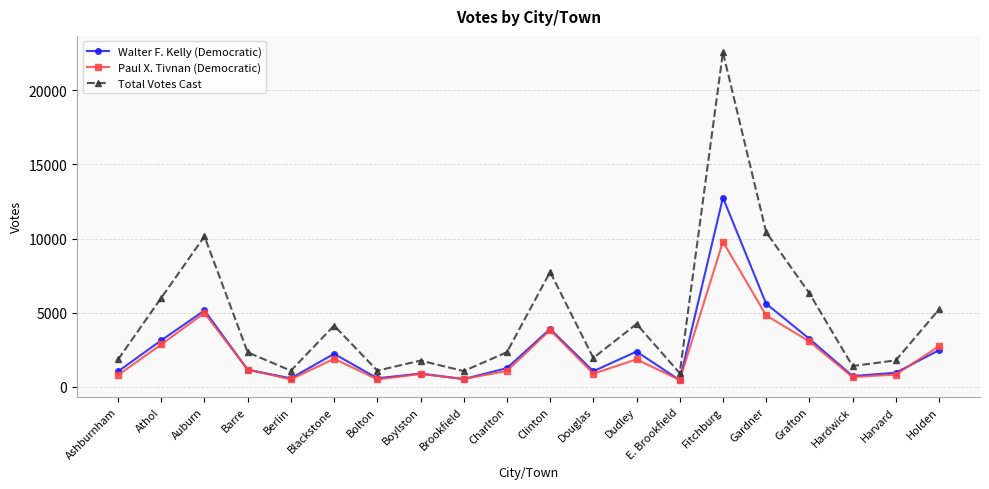

Rank the series by their maximum value, from highest to lowest.

Total Votes Cast, Walter F. Kelly (Democratic), Paul X. Tivnan (Democratic)